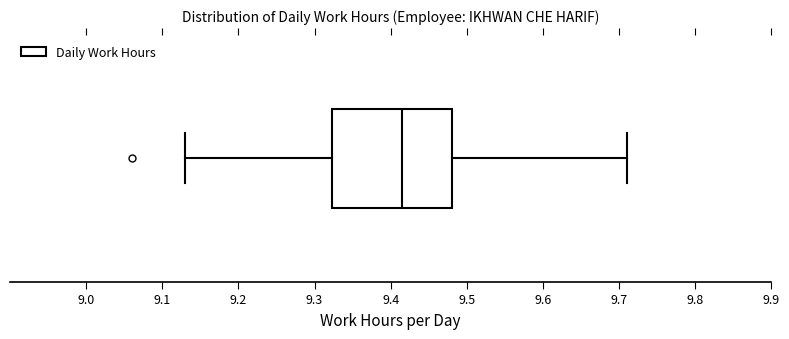

Read this box plot against the x-axis: the position of the median line, the range covered by the box, and the ends of both whiskers. The values are not printed on the chart, so give them approximately, as read against the axis.

median 9.42, box 9.32 to 9.48, whiskers 9.13 to 9.71